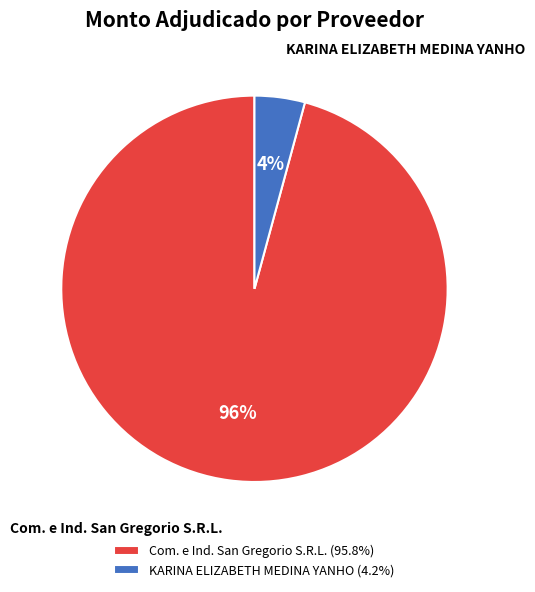

Count the number of slices in the pie.

2